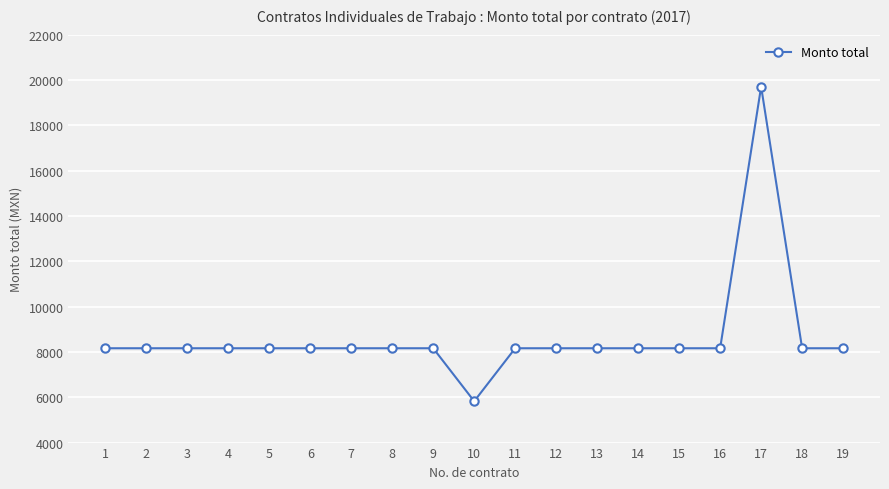

Which category has the highest value across all series?

17